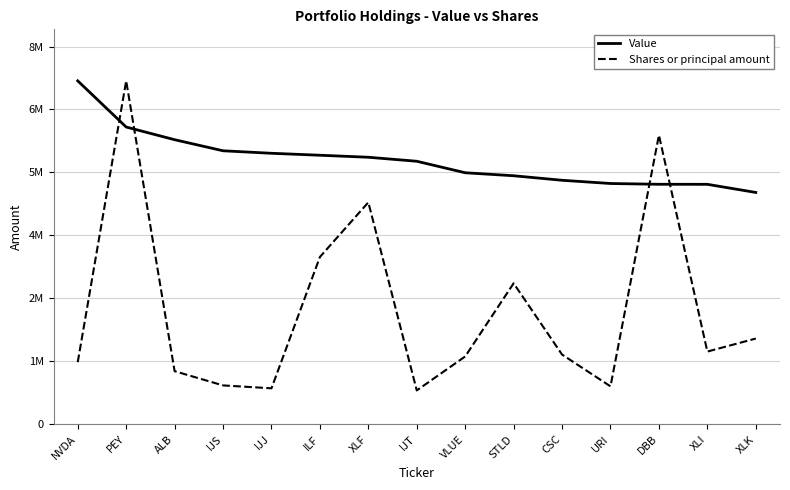

Does the chart have visible grid lines?

Yes